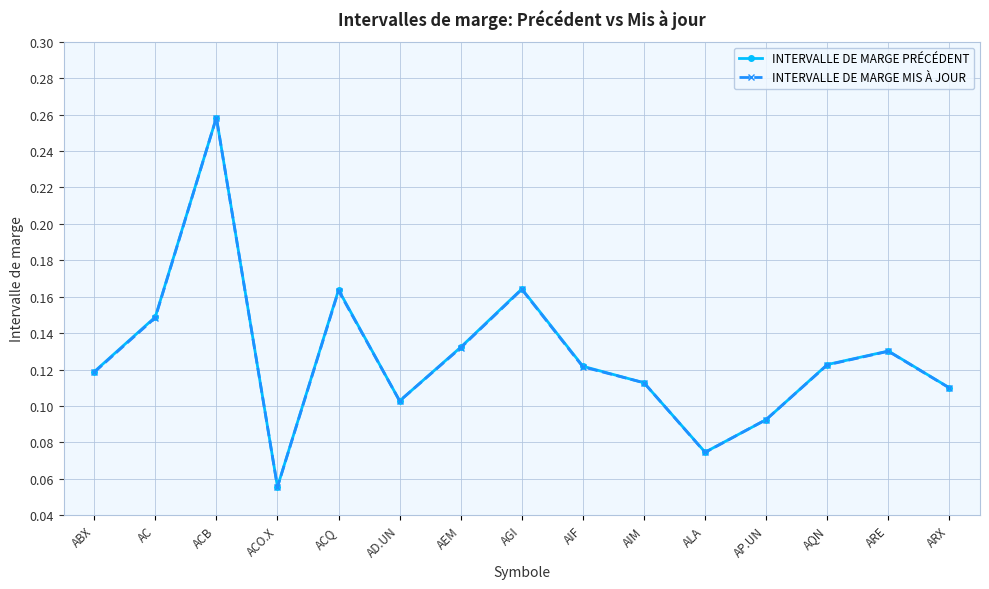

What position from the right is ALA?

5